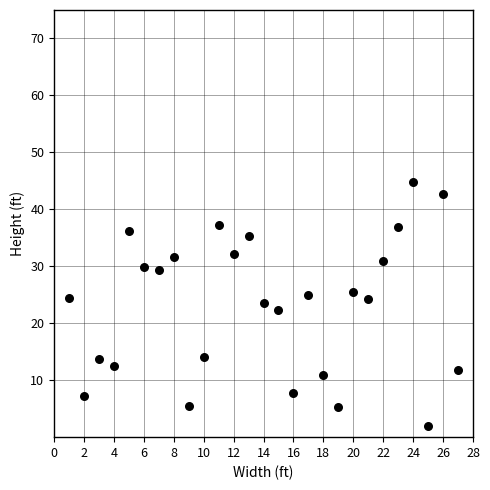

What is the range of X values (max minus min)?

26.0